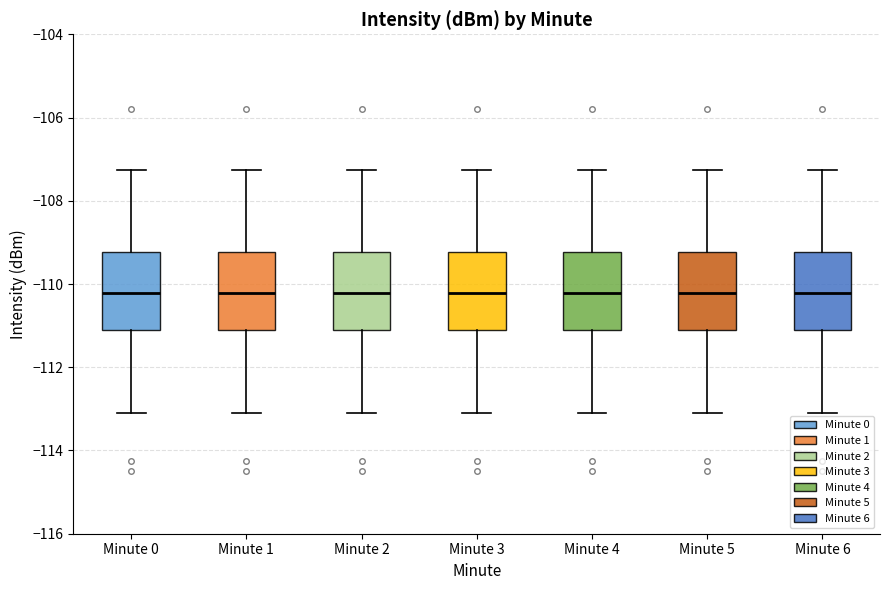

Reading left to right, read every box against the y-axis: the position of its median line, the range the box covers, and the ends of its whiskers. The values are not printed on the chart, so give them approximately, as read against the axis.

Minute 0: median -110.2, box -111.0 to -109.2, whiskers -113.0 to -107.2
Minute 1: median -110.2, box -111.0 to -109.2, whiskers -113.0 to -107.2
Minute 2: median -110.2, box -111.0 to -109.2, whiskers -113.0 to -107.2
Minute 3: median -110.2, box -111.0 to -109.2, whiskers -113.0 to -107.2
Minute 4: median -110.2, box -111.0 to -109.2, whiskers -113.0 to -107.2
Minute 5: median -110.2, box -111.0 to -109.2, whiskers -113.0 to -107.2
Minute 6: median -110.2, box -111.0 to -109.2, whiskers -113.0 to -107.2